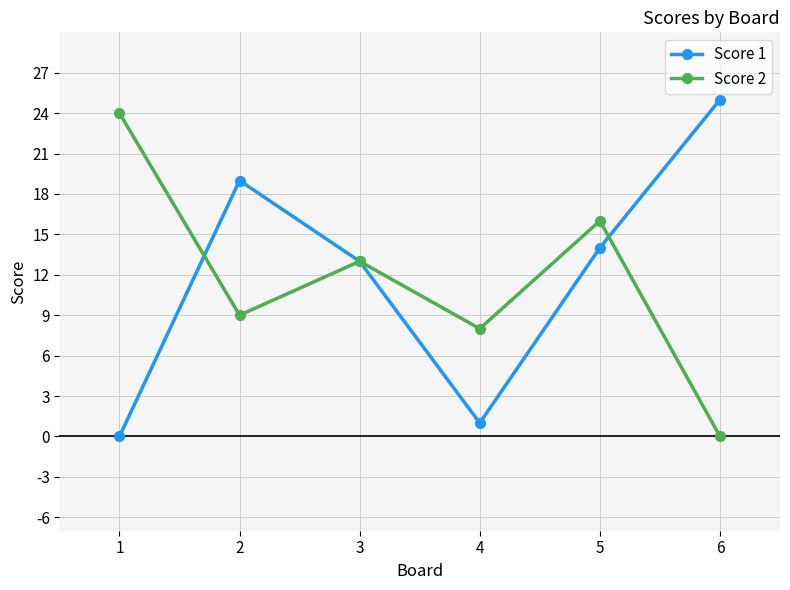

What is the sum of the Score 1 values at 2 and 6?

44